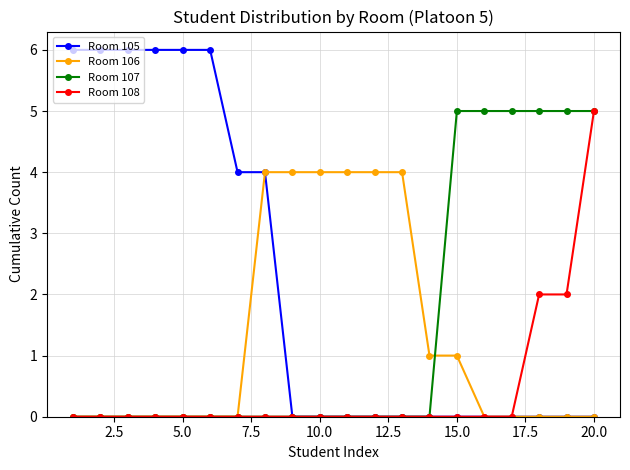

Which series has the largest total across all categories?

Room 105